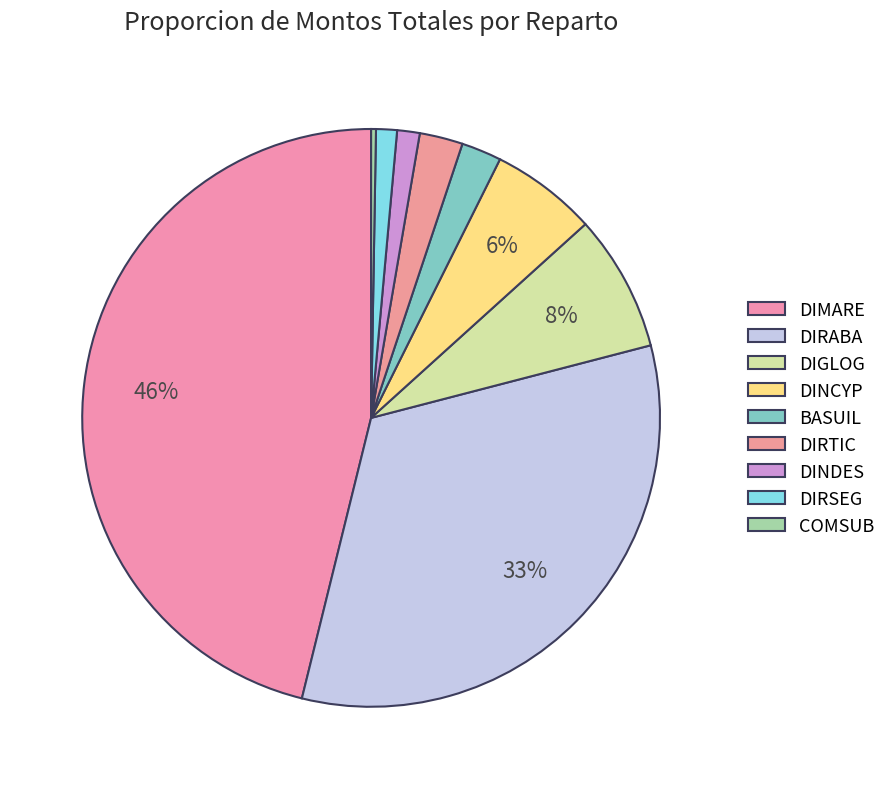

What is the ratio of the value at DIRSEG to the value at DINDES?

0.9